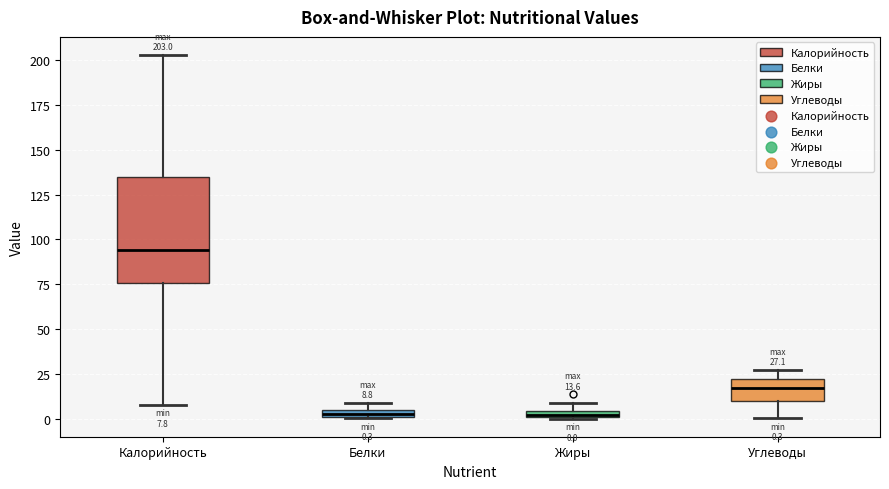

Which box is the tallest, from its lower edge to its upper edge?

Калорийность